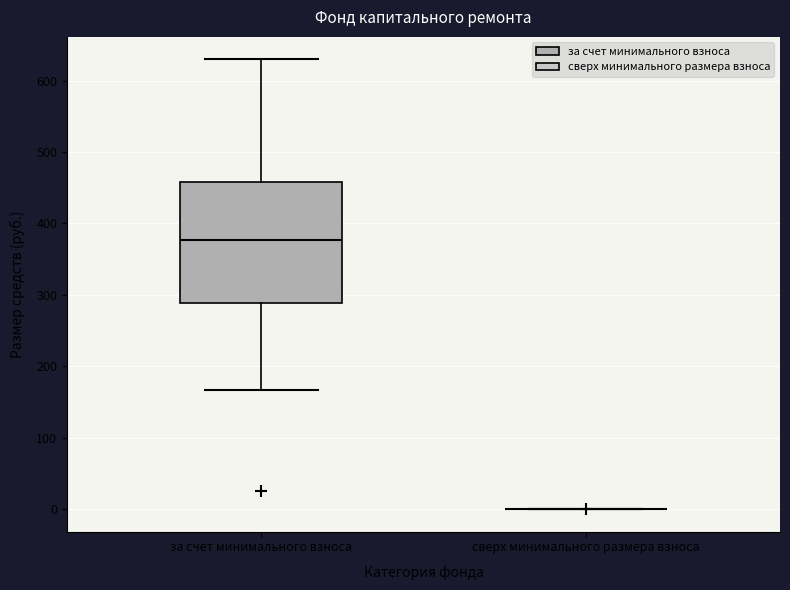

Reading left to right, transcribe this box plot: for each box, give where its median line is, the range the box spans, and where its two whiskers end, as read against the y-axis. The values are not printed on the chart, so give them approximately, as read against the axis.

за счет минимального взноса: median 380, box 290 to 460, whiskers 170 to 630
сверх минимального размера взноса: box collapsed to a line at 0, whiskers 0 to 0